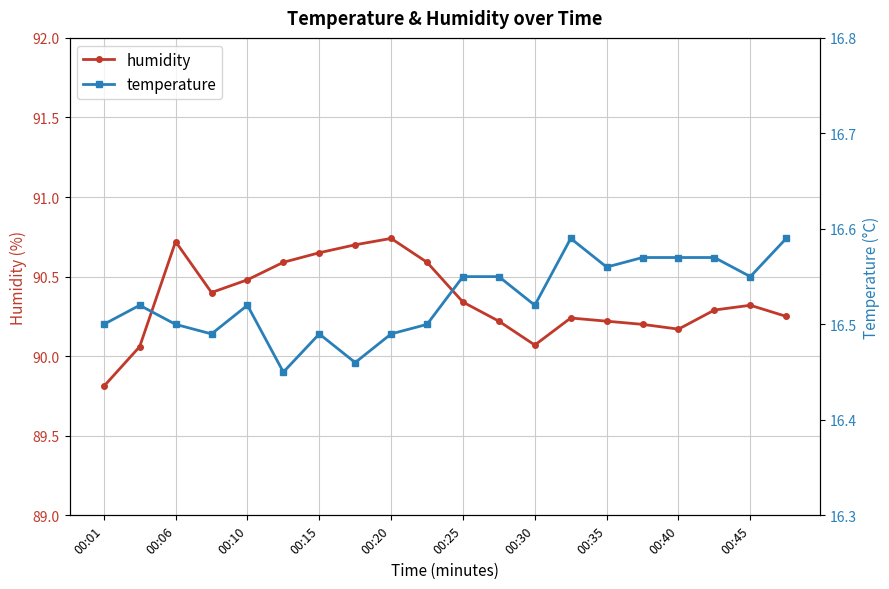

True or false: humidity and temperature intersect in this chart.

False